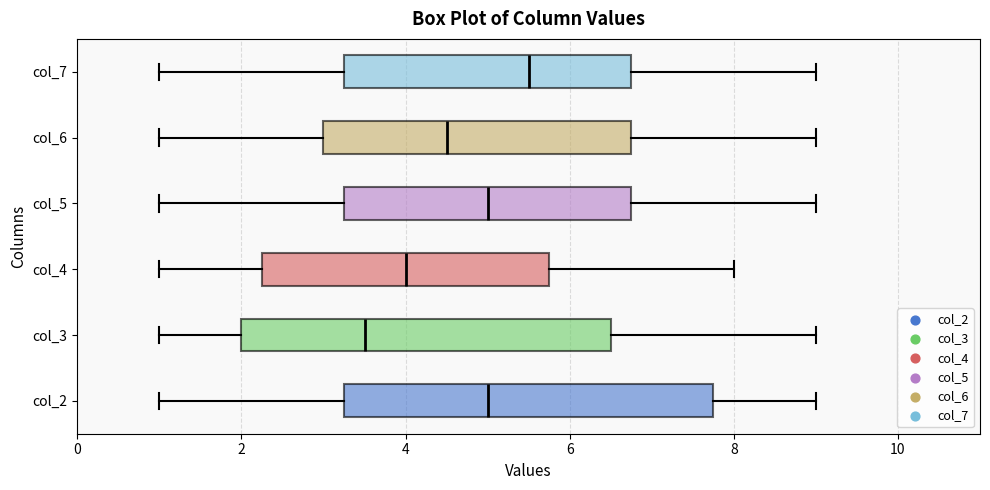

Where does the right whisker of the box for col_4 end on the x-axis? The values are not printed on the chart, so give them approximately, as read against the axis.

8.0